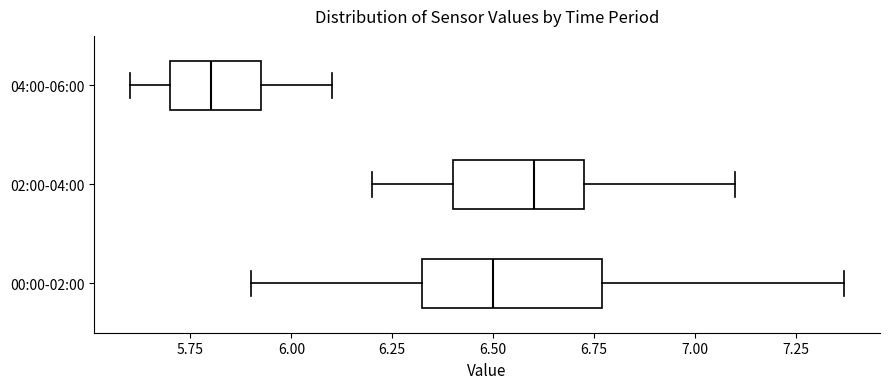

Where is the right edge of the box for 02:00-04:00 on the x-axis? The values are not printed on the chart, so give them approximately, as read against the axis.

6.75